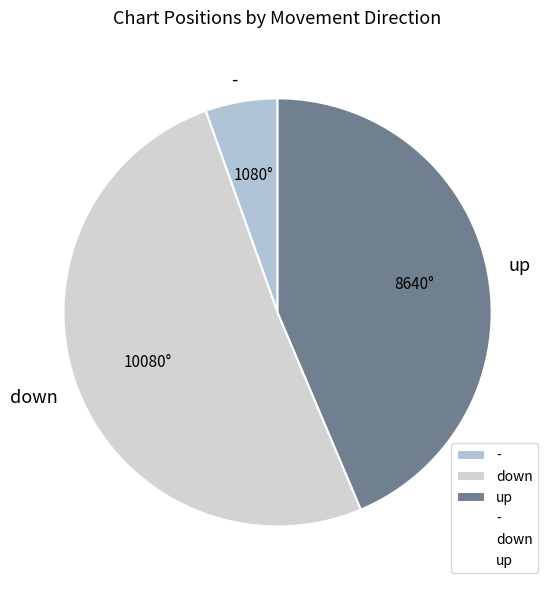

Do up and - together represent more than half of the pie?

No